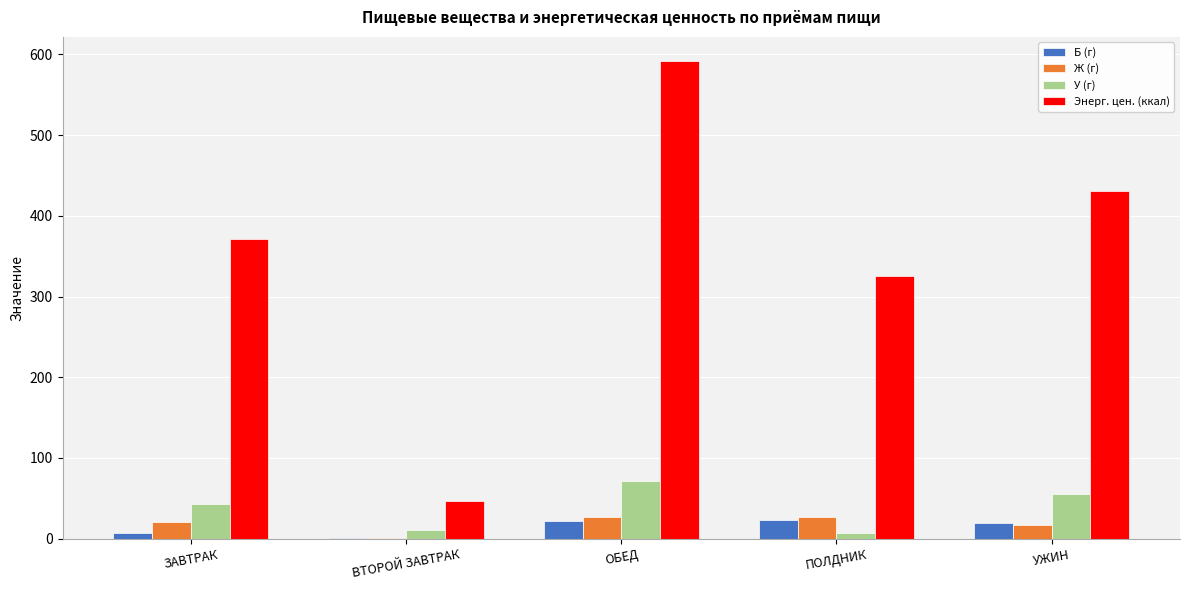

Between ВТОРОЙ ЗАВТРАК and ПОЛДНИК, which series saw the biggest shift?

Энерг. цен. (ккал)